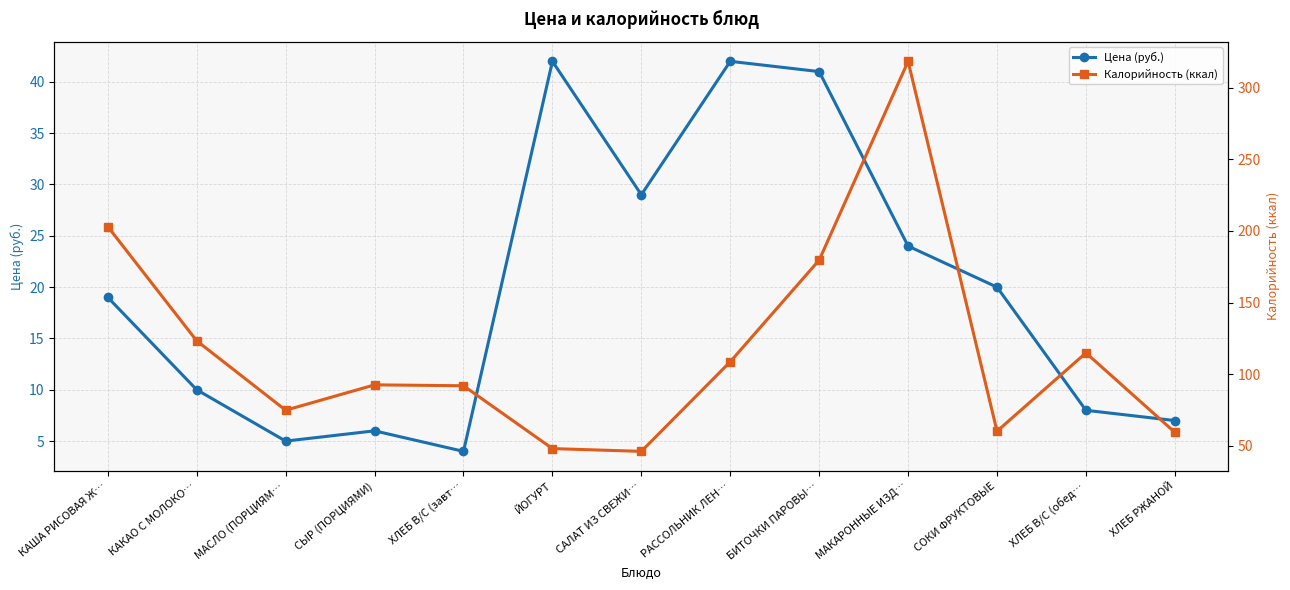

What is the spread (max minus min) of values at ХЛЕБ В/С (завт…?

87.9